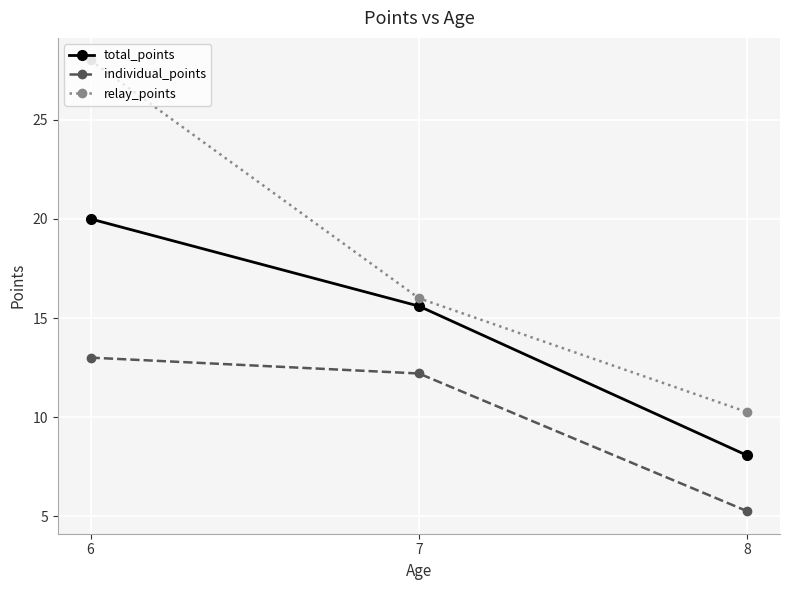

What is the approximate value of individual_points at 7?

12.2